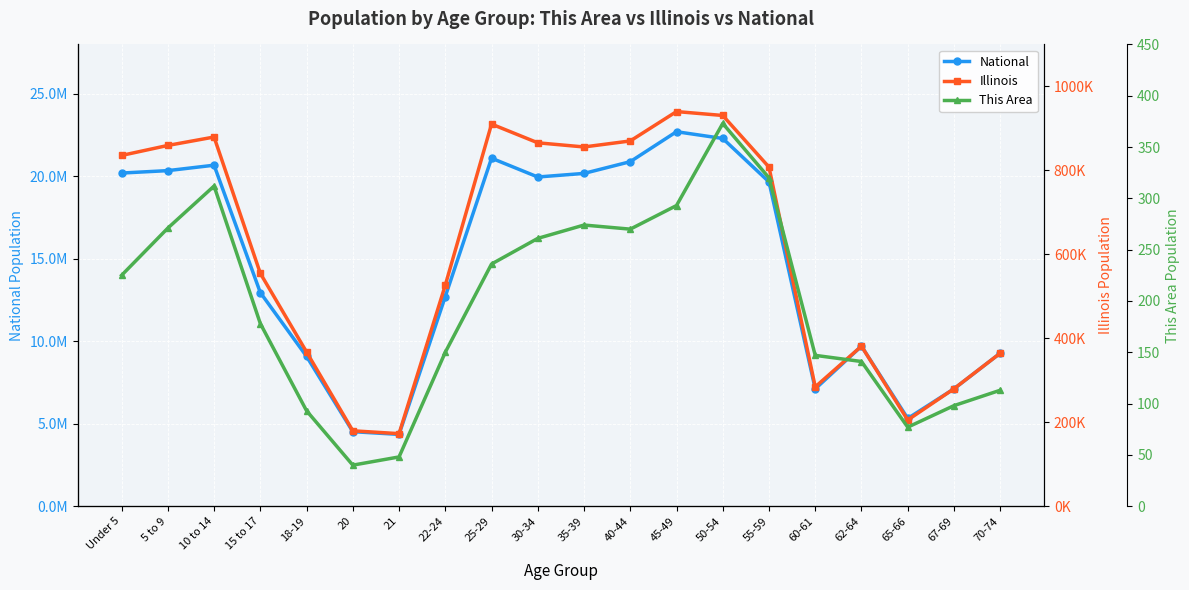

At how many categories does at least one series exceed 20992399?

3